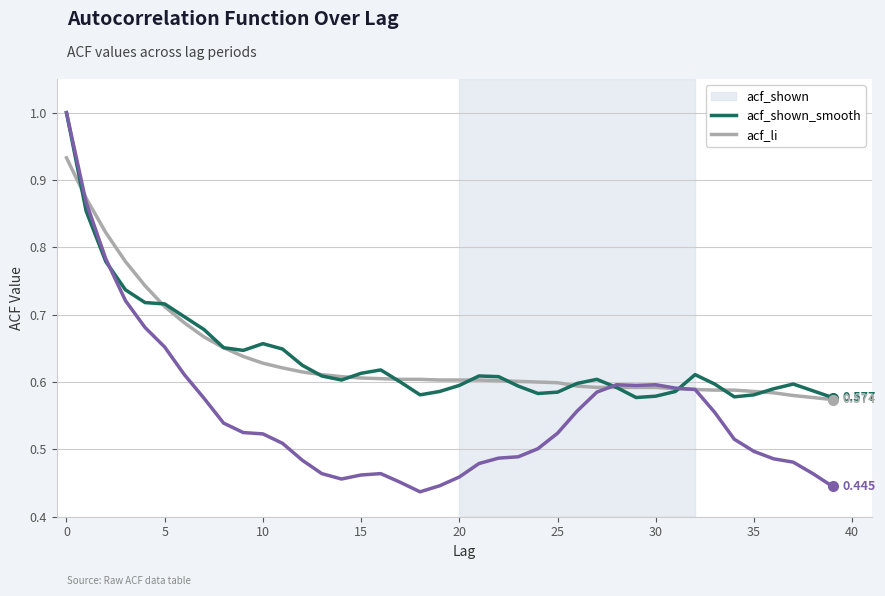

Which series has the largest range (max minus min)?

acf_li